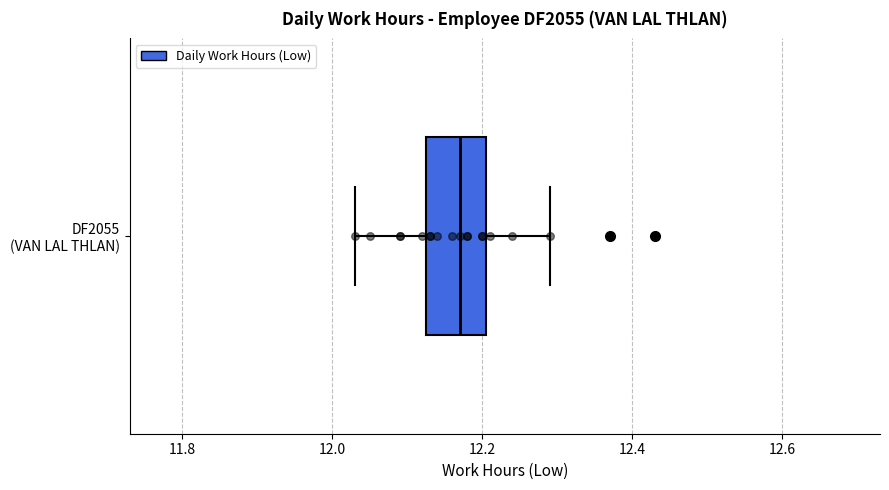

Where is the right edge of the box for DF2055 (VAN LAL THLAN) on the x-axis? The values are not printed on the chart, so give them approximately, as read against the axis.

12.20